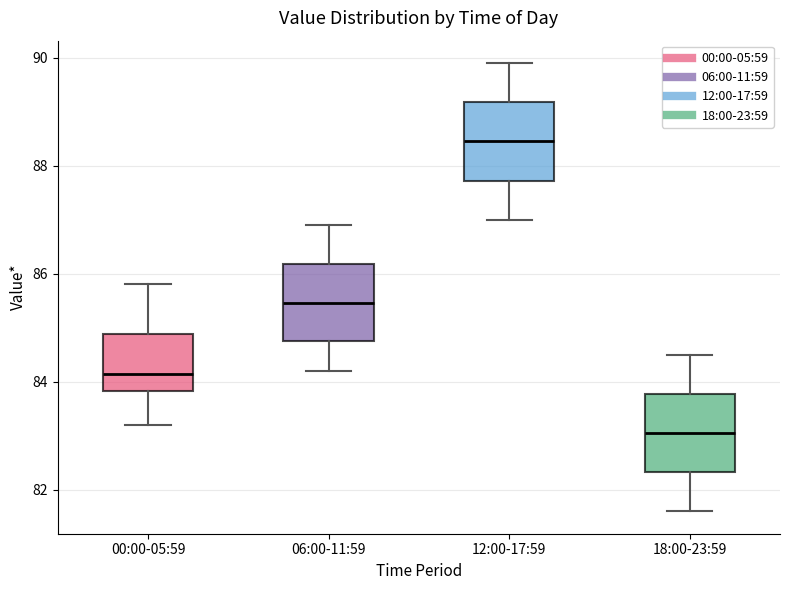

Reading left to right, transcribe this box plot: for each box, give where its median line is, the range the box spans, and where its two whiskers end, as read against the y-axis. The values are not printed on the chart, so give them approximately, as read against the axis.

00:00-05:59: median 84.2, box 83.8 to 84.8, whiskers 83.2 to 85.8
06:00-11:59: median 85.4, box 84.8 to 86.2, whiskers 84.2 to 87.0
12:00-17:59: median 88.4, box 87.8 to 89.2, whiskers 87.0 to 90.0
18:00-23:59: median 83.0, box 82.4 to 83.8, whiskers 81.6 to 84.6